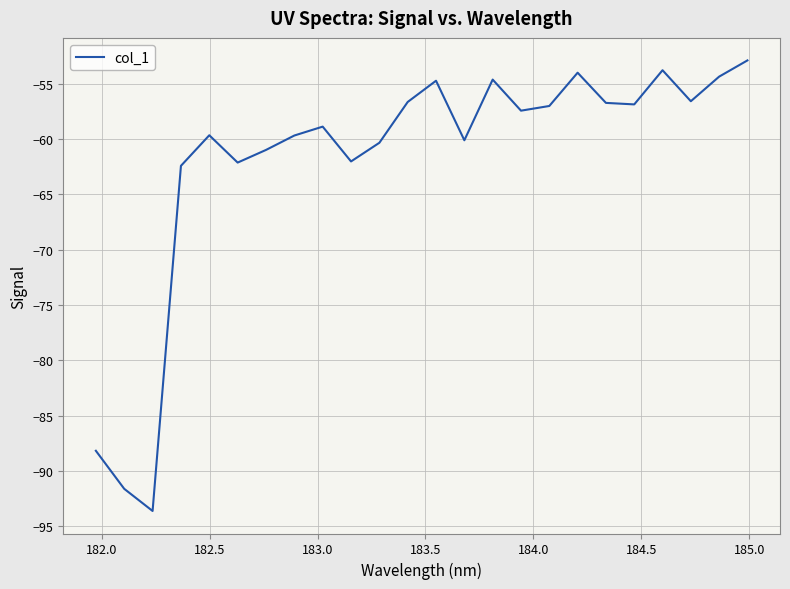

What is the smallest value displayed?

-93.6